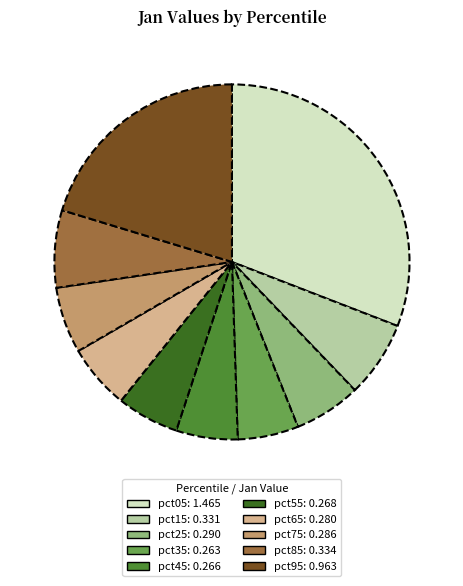

Is the sum of pct65 and pct75 greater than half?

No